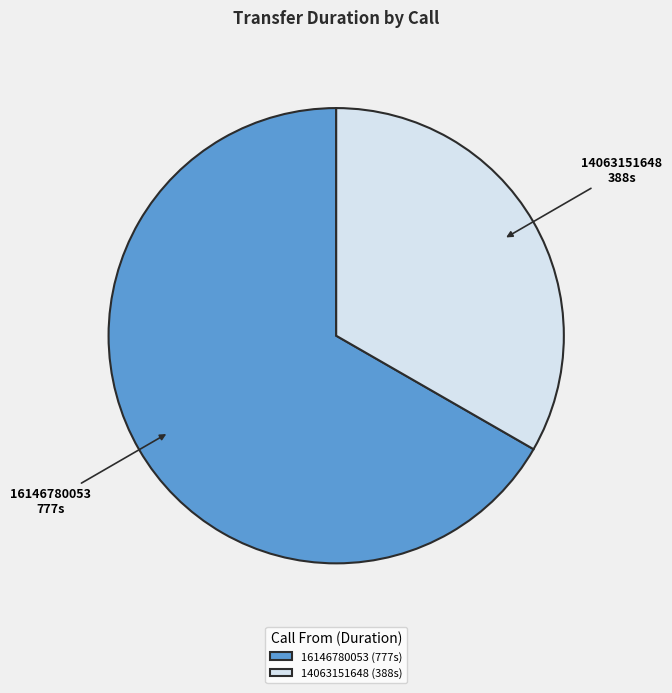

Is it true that 14063151648 is 33% of the pie?

True